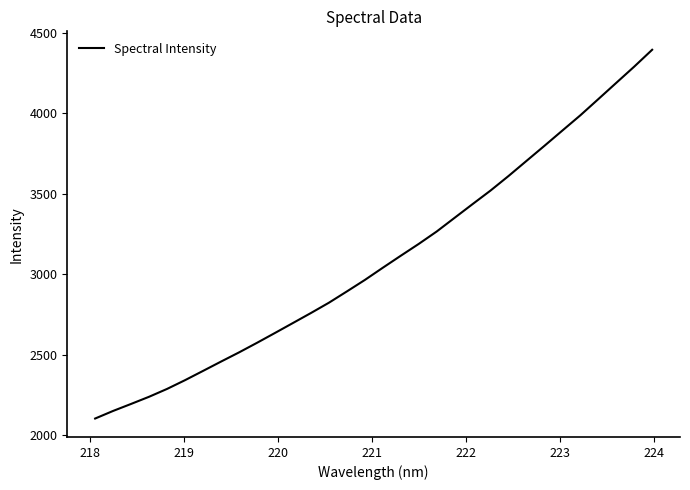

What is the difference between the maximum and minimum values?

2290.8